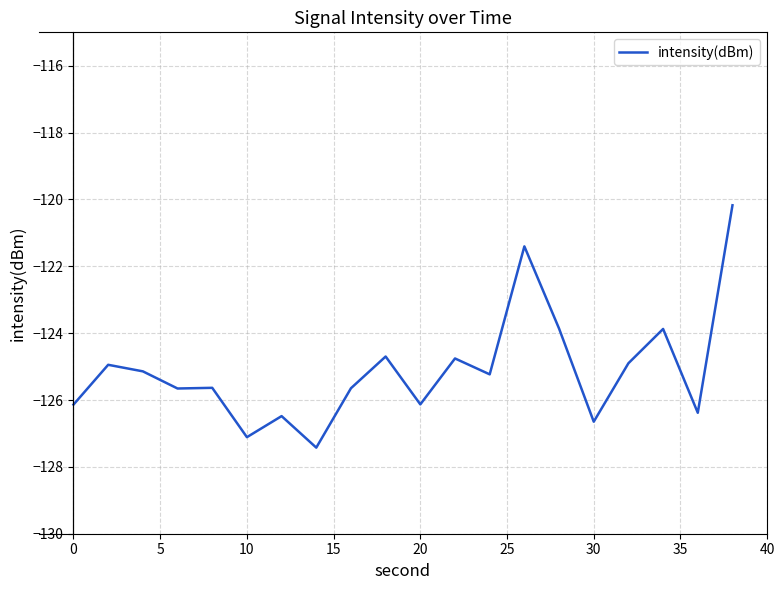

What is the difference between the maximum and minimum values?

7.3